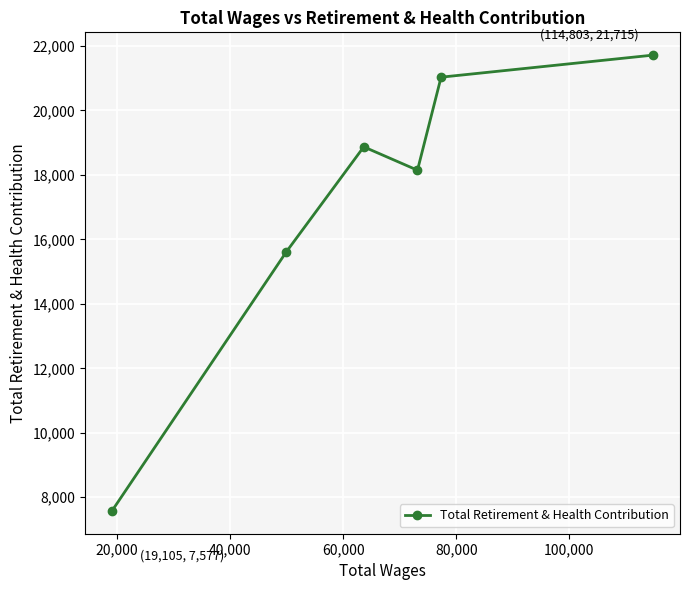

How many points are higher than both their immediate neighbors (excluding endpoints)?

1